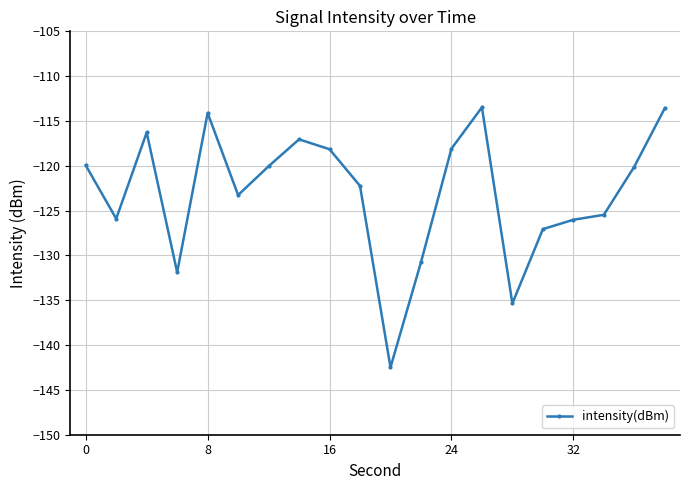

What is the value of the 20th point from the left?

-113.6